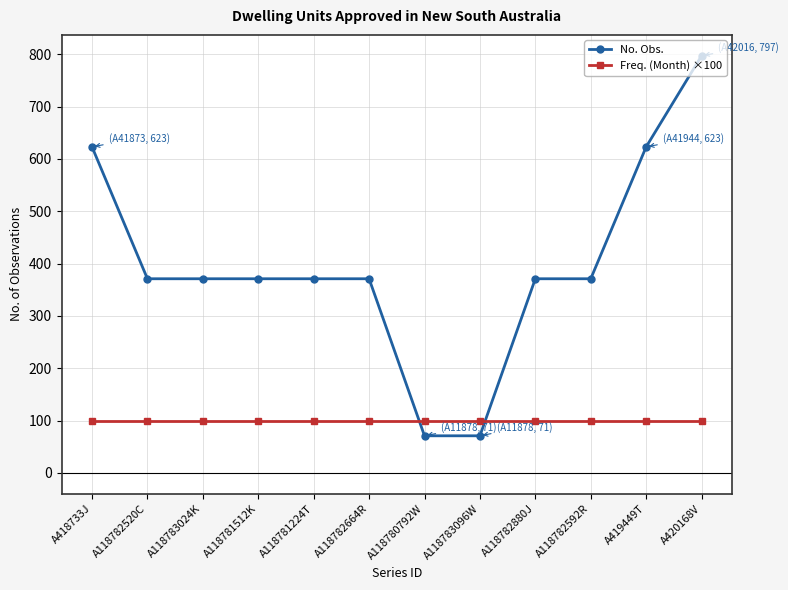

At A420168V, list the series in order from largest to smallest.

No. Obs., Freq. (Month) ×100